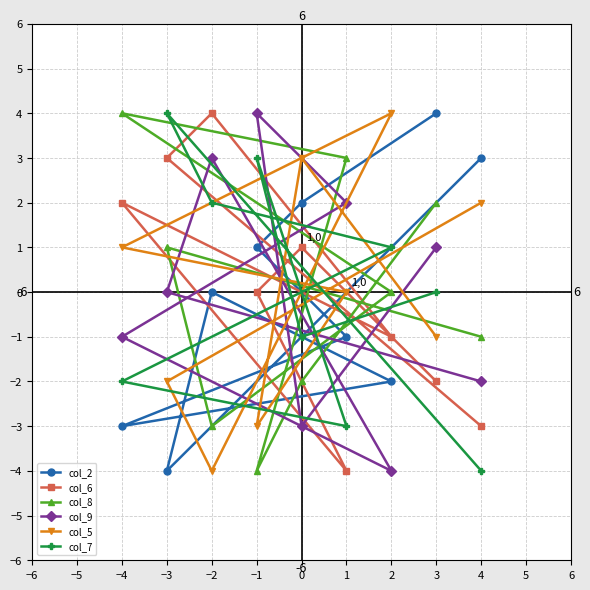

Which series changed the most between 1 and 2?

col_9